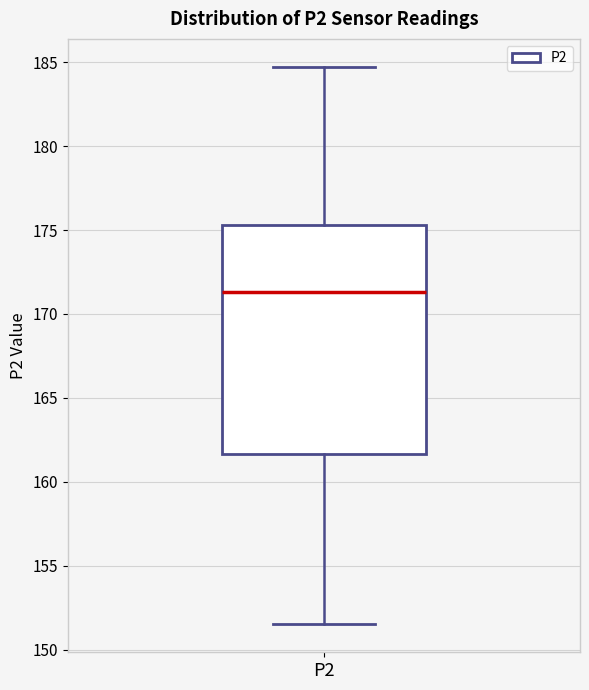

Transcribe this box plot: give where the median line is, the range the box spans, and where the two whiskers end, as read against the y-axis. The values are not printed on the chart, so give them approximately, as read against the axis.

median 171.5, box 161.5 to 175.5, whiskers 151.5 to 184.5